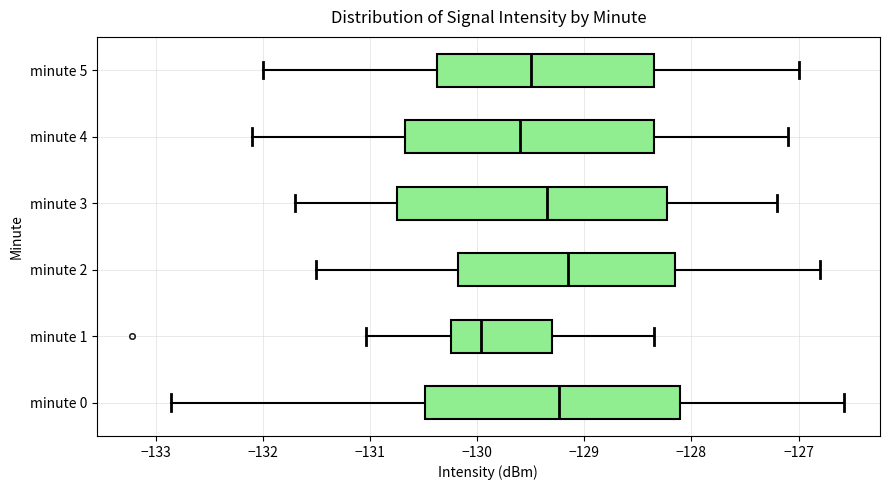

Reading bottom to top, read every box against the x-axis: the position of its median line, the range the box covers, and the ends of its whiskers. The values are not printed on the chart, so give them approximately, as read against the axis.

minute 0: median -129.2, box -130.5 to -128.1, whiskers -132.9 to -126.6
minute 1: median -130.0, box -130.2 to -129.3, whiskers -131.0 to -128.4
minute 2: median -129.1, box -130.2 to -128.1, whiskers -131.5 to -126.8
minute 3: median -129.3, box -130.7 to -128.2, whiskers -131.7 to -127.2
minute 4: median -129.6, box -130.7 to -128.3, whiskers -132.1 to -127.1
minute 5: median -129.5, box -130.4 to -128.3, whiskers -132.0 to -127.0